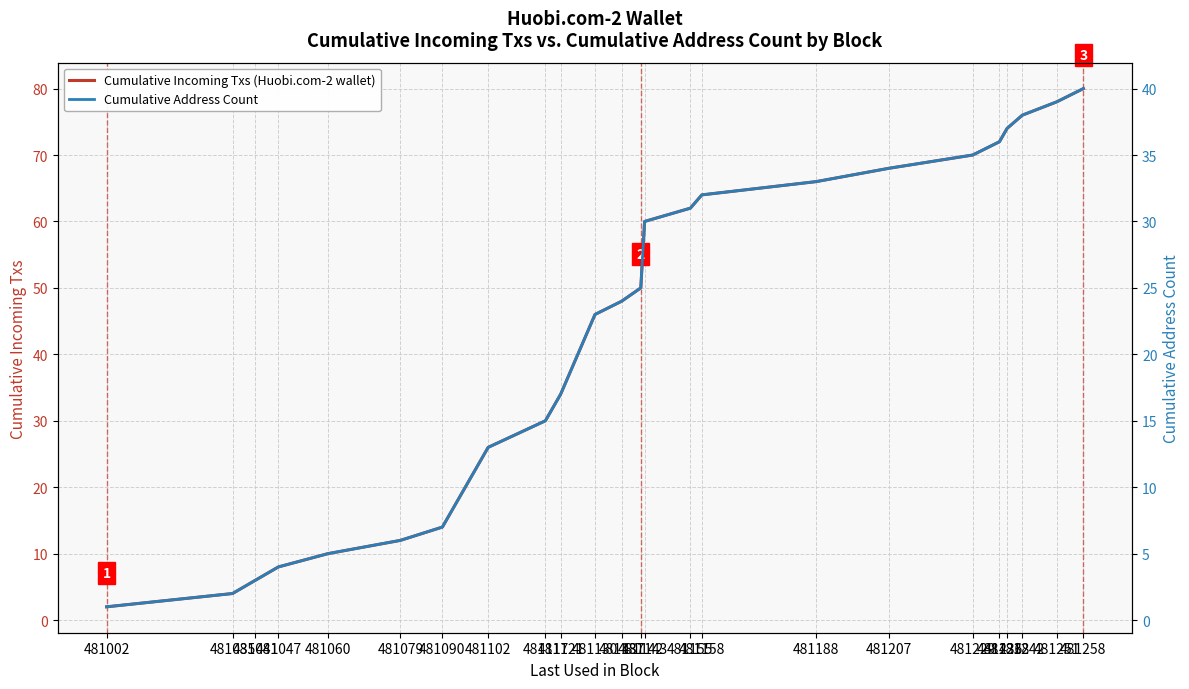

What is the spread (max minus min) of values at 481090?

7